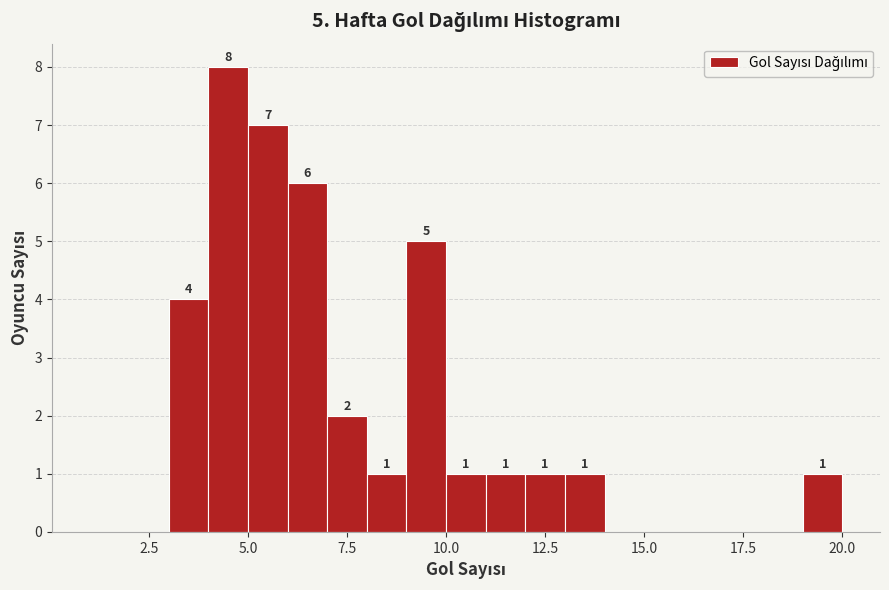

Read against the x-axis, roughly where is the centre of the tallest bar?

4.5